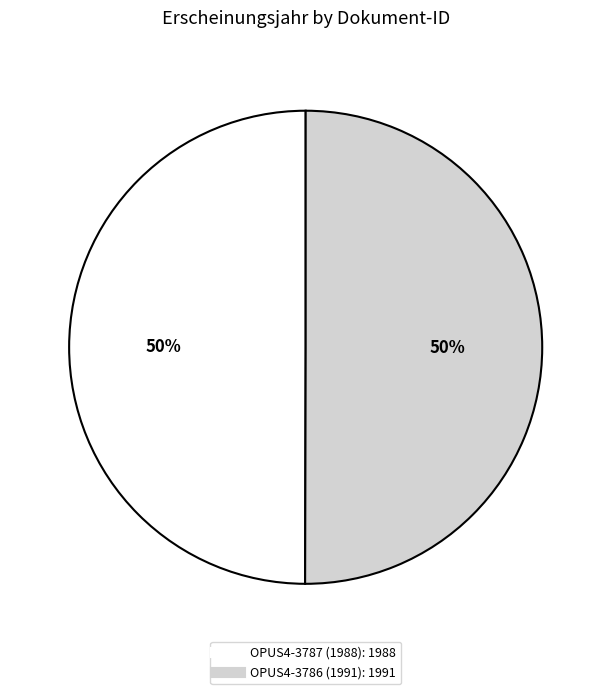

What percentage is the OPUS4-3787 (1988) slice, to the nearest percent?

50%